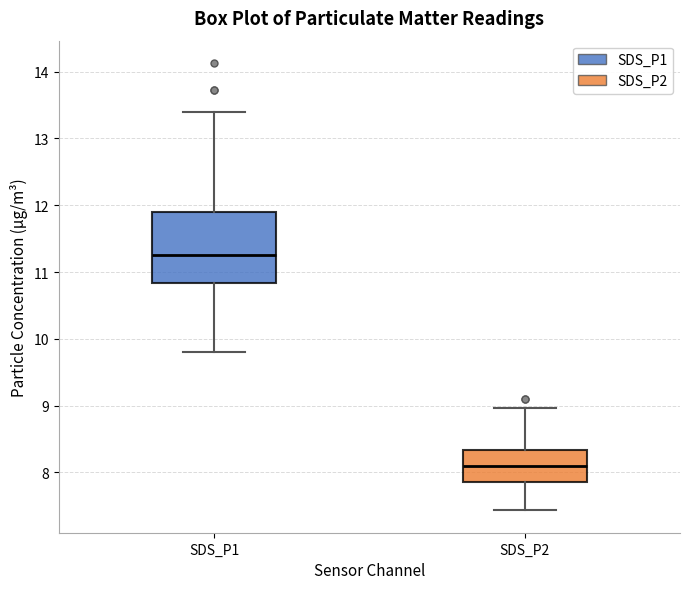

Reading left to right, read every box against the y-axis: the position of its median line, the range the box covers, and the ends of its whiskers. The values are not printed on the chart, so give them approximately, as read against the axis.

SDS_P1: median 11.3, box 10.8 to 11.9, whiskers 9.8 to 13.4
SDS_P2: median 8.1, box 7.9 to 8.3, whiskers 7.4 to 9.0